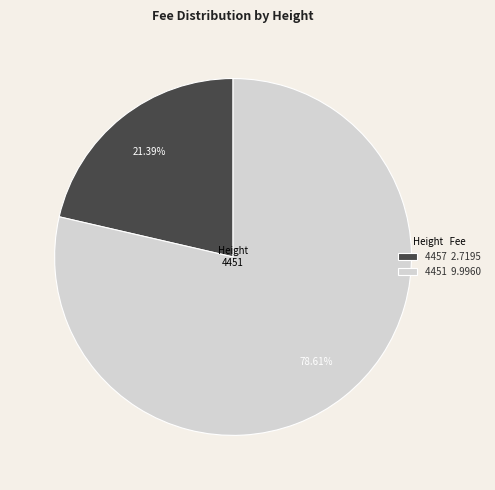

True or false: 4457 accounts for 21% of the total.

True